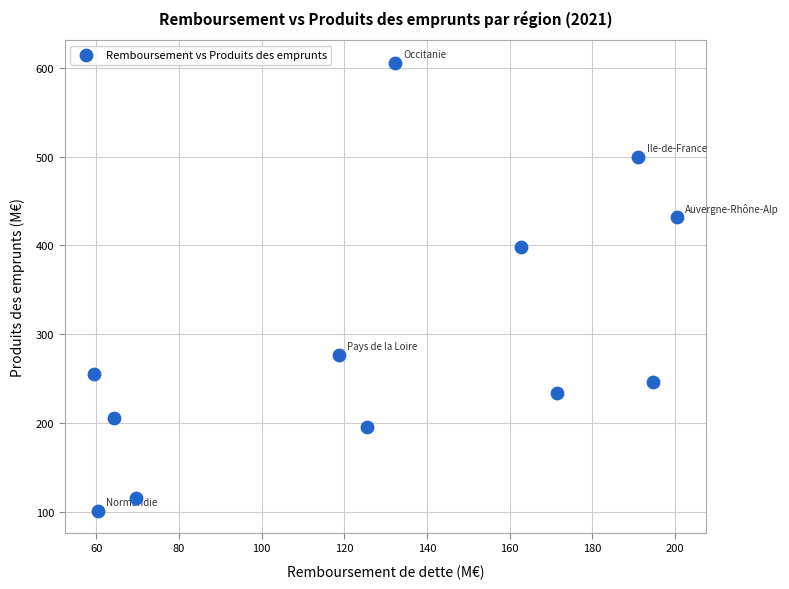

What Y value in the scatter plot is closest to 353?

397.7